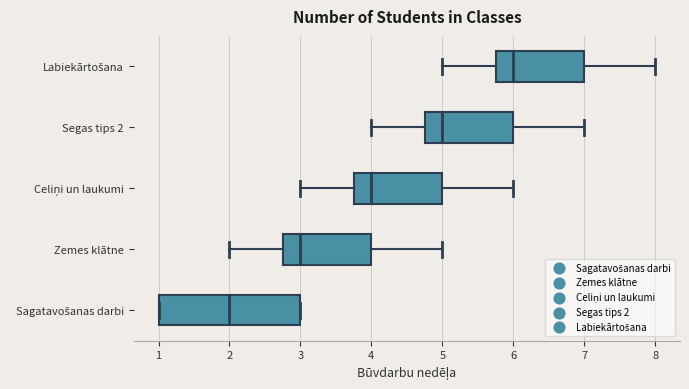

Where does the median line of the box for Sagatavošanas darbi sit on the x-axis? The values are not printed on the chart, so give them approximately, as read against the axis.

2.0